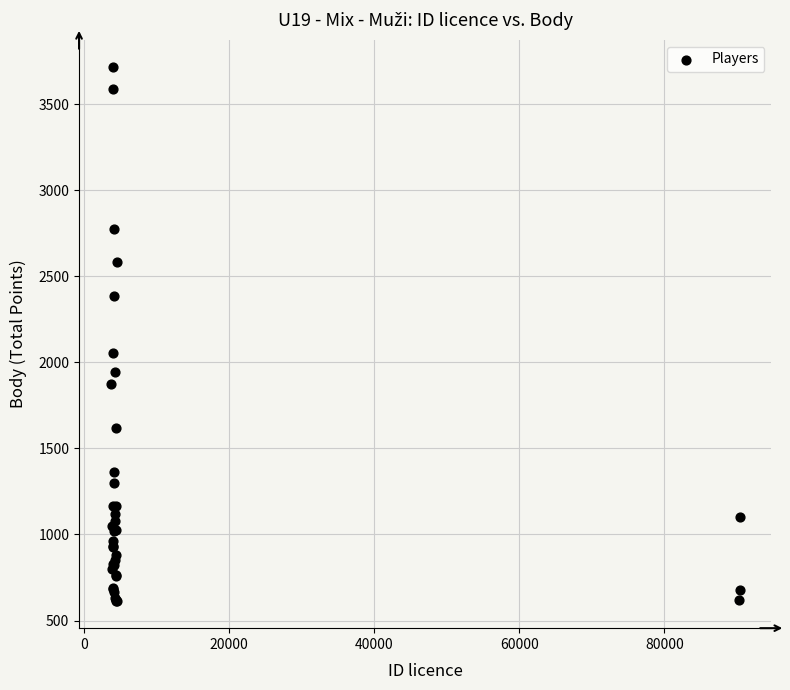

What Y value in the scatter plot is closest to 2165?

2056